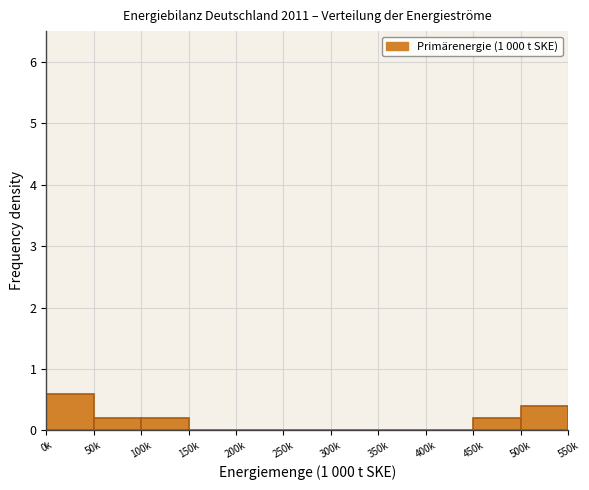

Reading right to left, list all the values displayed in this chart.

500k=0.4	450k=0.2	400k=0.0	350k=0.0	300k=0.0	250k=0.0	200k=0.0	150k=0.0	100k=0.2	50k=0.2	0k=0.6